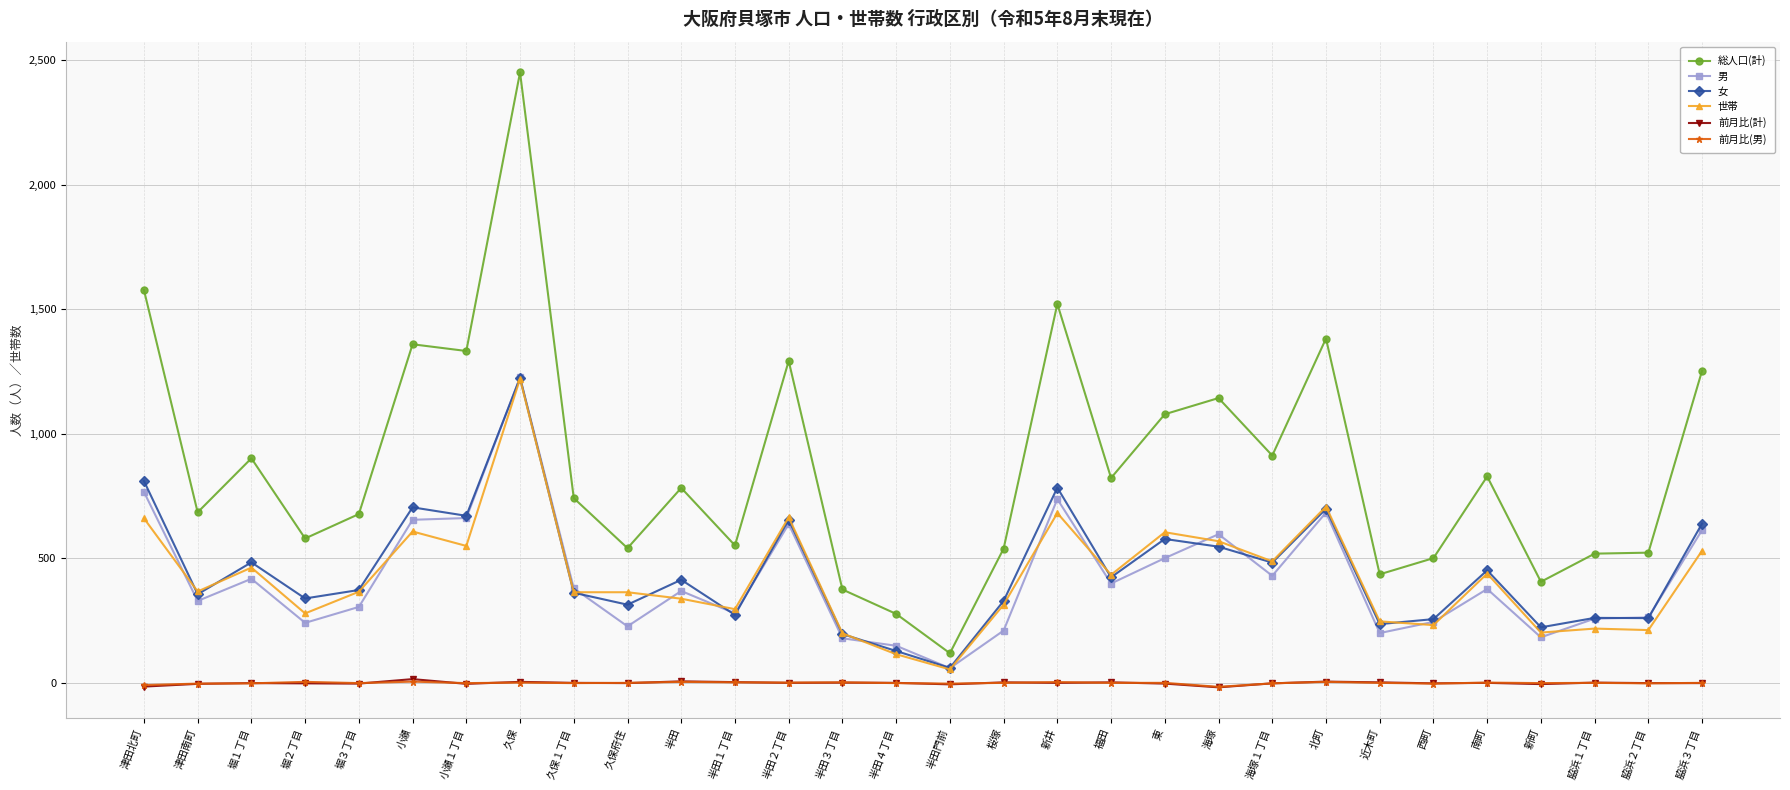

What is the label of the 8th point from the right?

北町